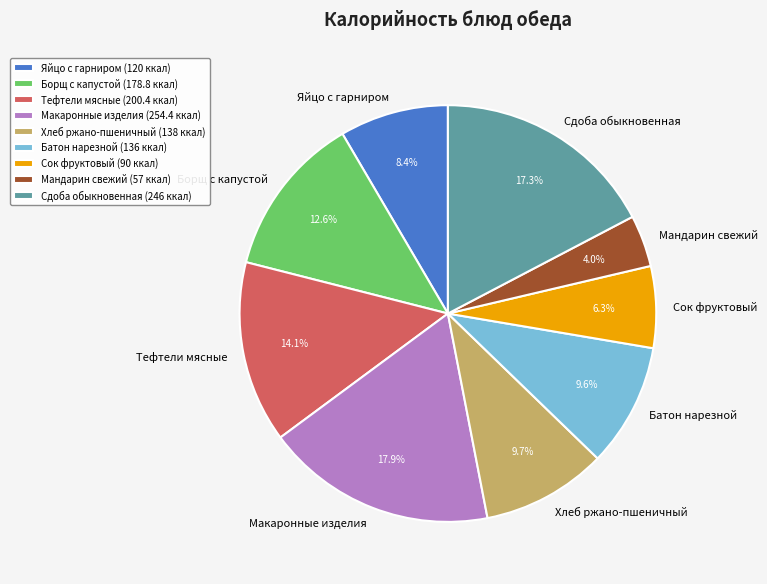

The Хлеб ржано-пшеничный slice represents 2% of the pie. True or false?

False